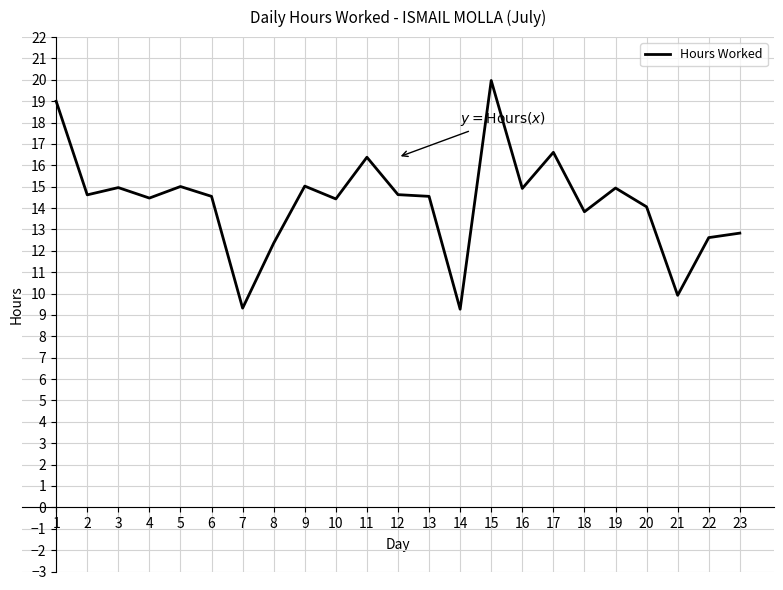

Between 10 and 16, which is larger?

16